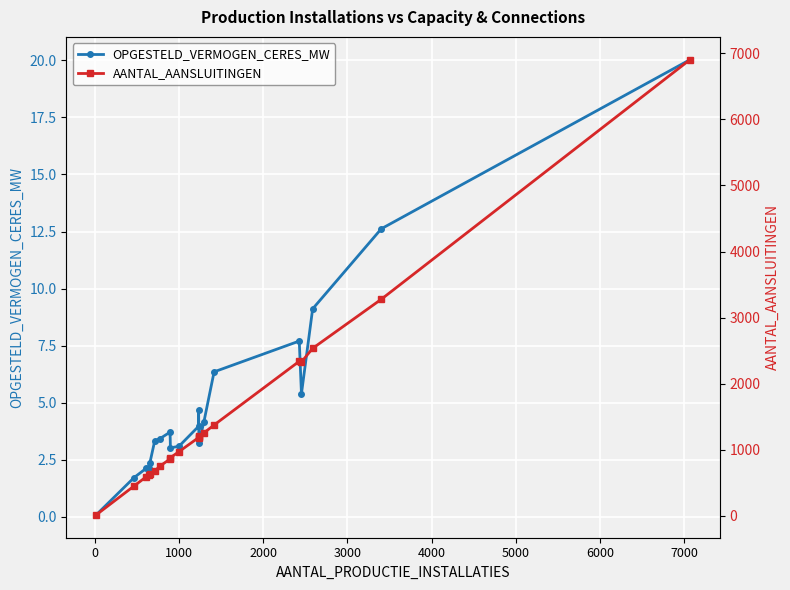

What is the value of the OPGESTELD_VERMOGEN_CERES_MW point at the 13th from the left?

3.2